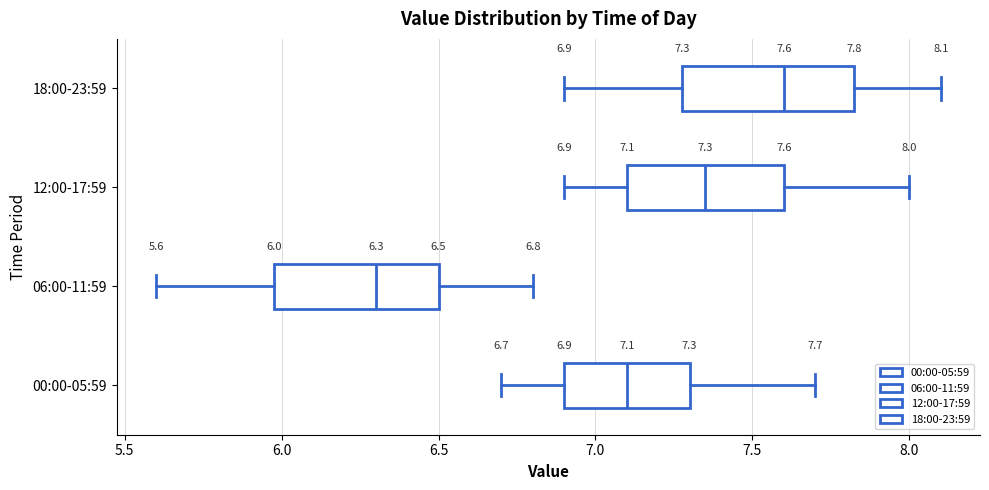

Which box has the furthest to the left median line?

06:00-11:59